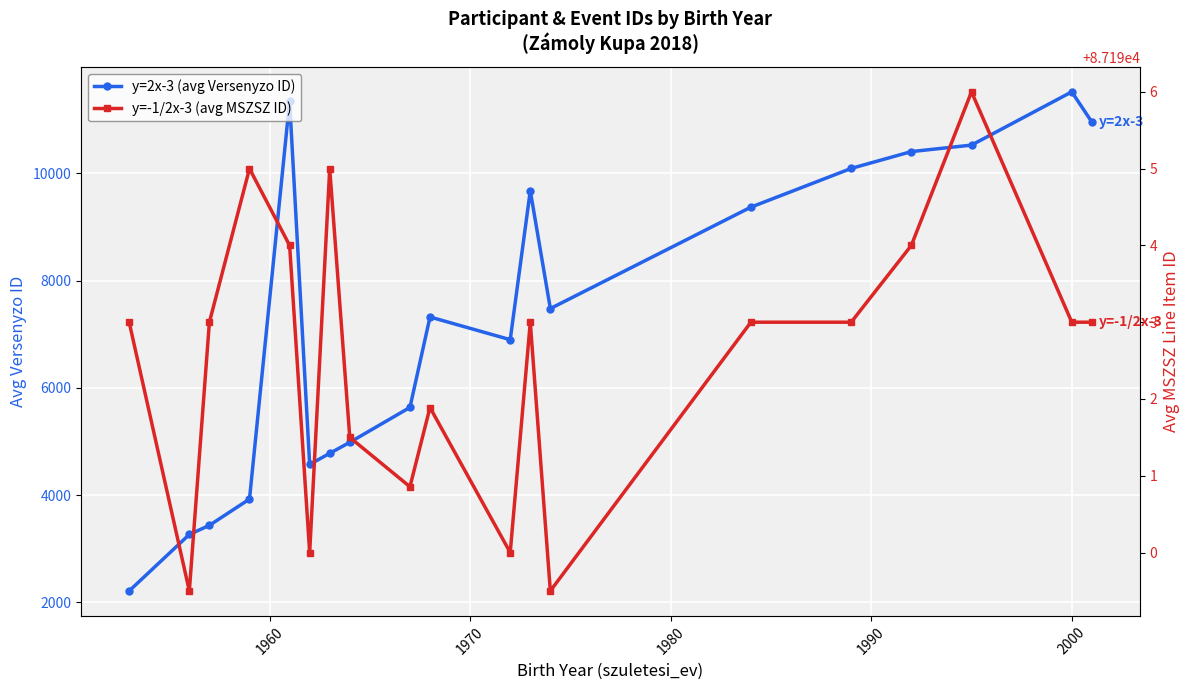

True or false: y=-1/2x-3 (avg MSZSZ ID) has more than 1 points higher than both neighbors.

True